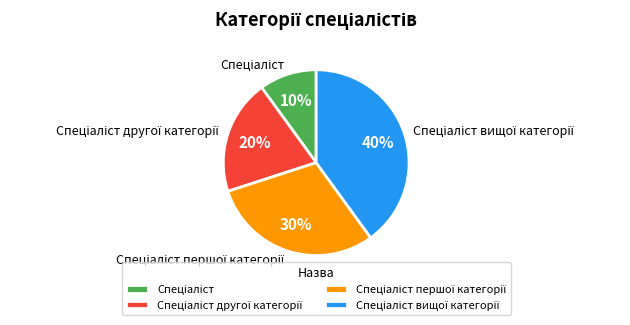

To the nearest percent, what is the difference between the largest and smallest slice percentages?

30%